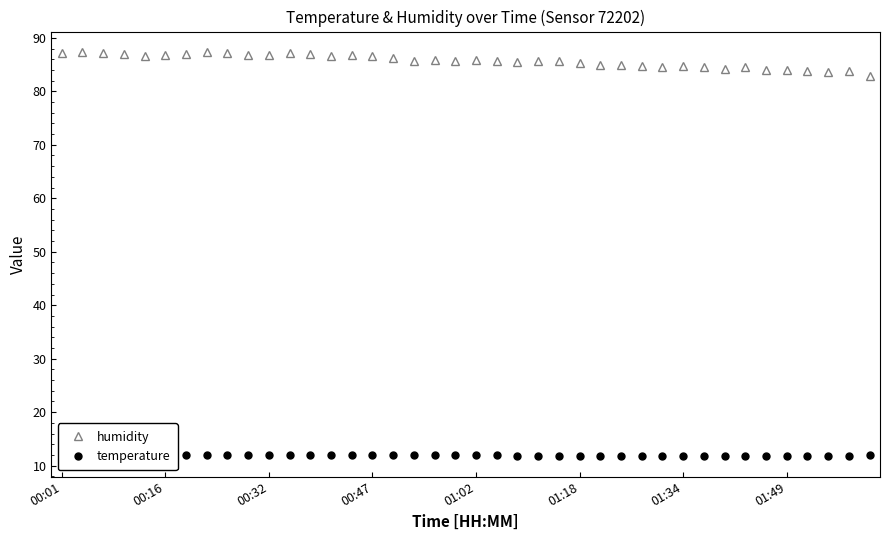

The value of temperature at 00:47 is 12.0. True or false?

True